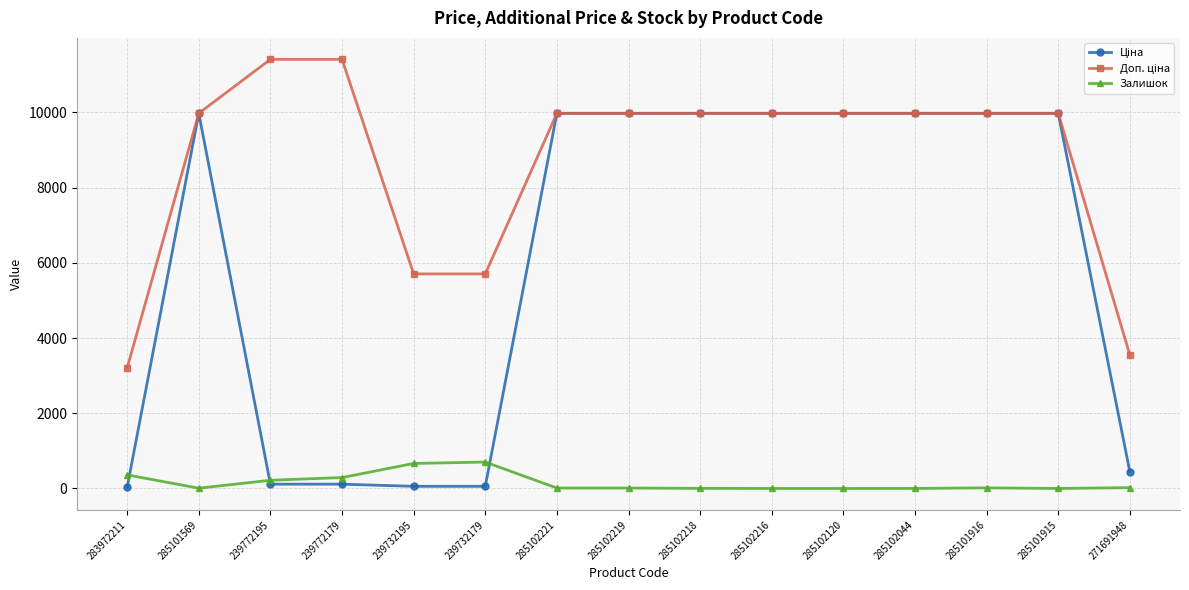

What is the difference between the highest and lowest values at 285102216?

9975.0